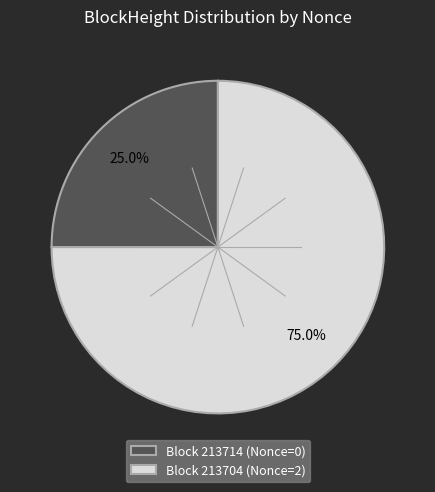

Combined, what portion of the pie is Block 213714 (Nonce=0) and Block 213704 (Nonce=2)?

100.0%